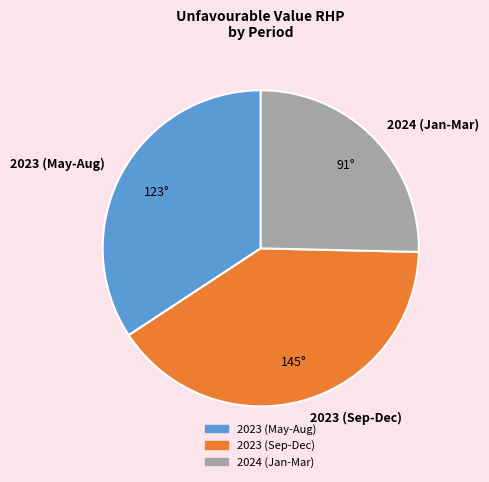

Which slice is the largest?

2023 (Sep-Dec)